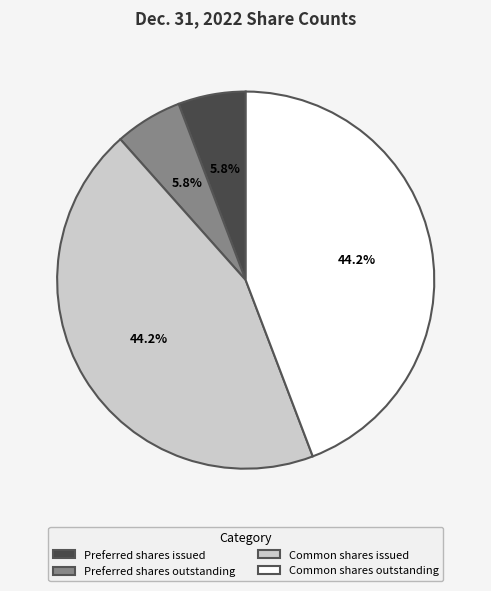

The Common shares issued slice represents 44% of the pie. True or false?

True